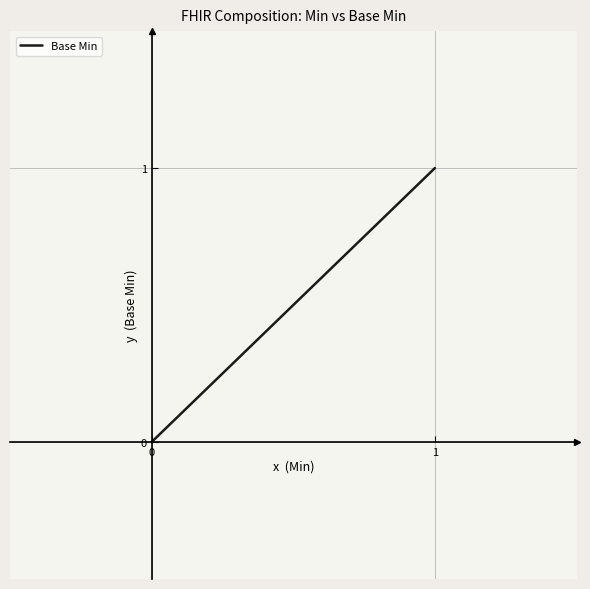

What is the greatest value displayed?

1